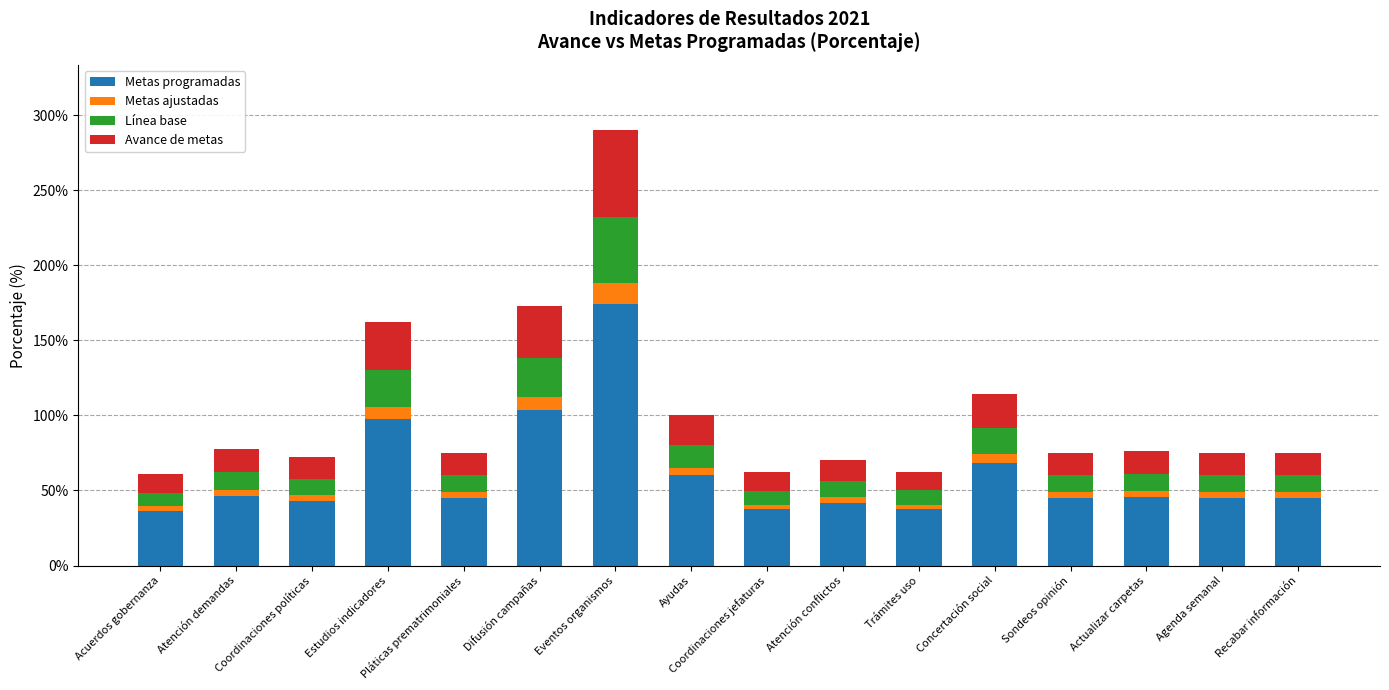

What is the maximum value for Metas programadas?

174.0